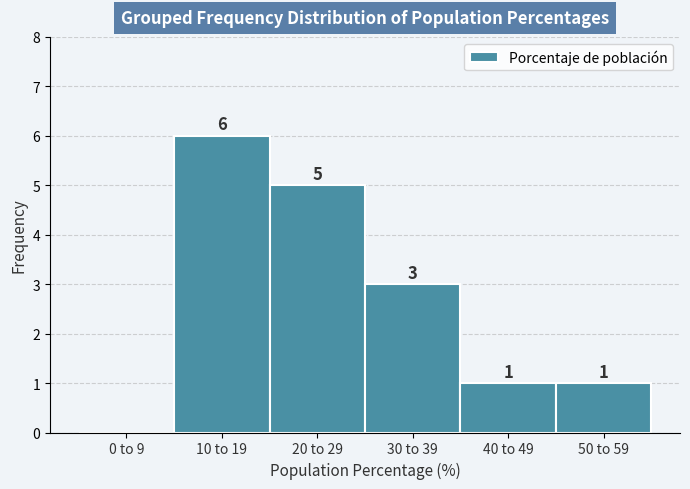

Reading left to right, list all the values displayed in this chart.

0 to 9=0	10 to 19=6	20 to 29=5	30 to 39=3	40 to 49=1	50 to 59=1